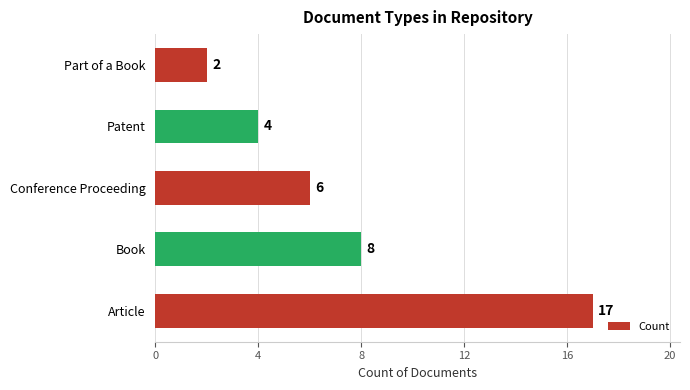

Reading bottom to top, transcribe all the data shown in this chart.

Article=17	Book=8	Conference Proceeding=6	Patent=4	Part of a Book=2